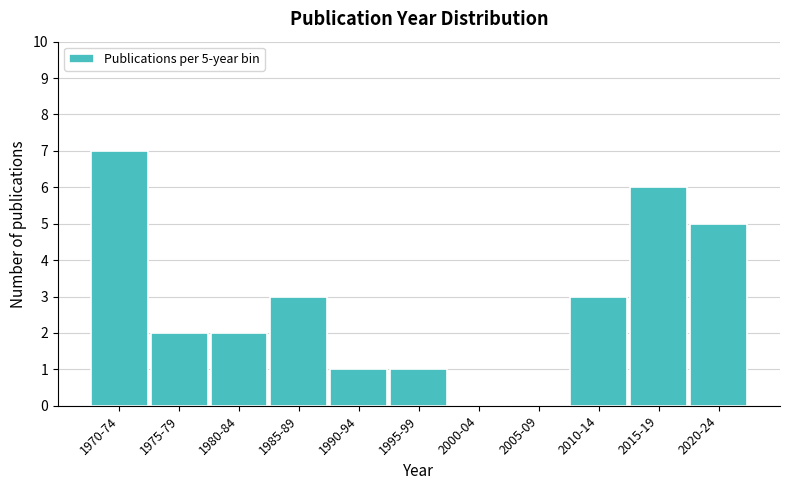

Reading left to right, extract all data points from this chart.

1970-74=7	1975-79=2	1980-84=2	1985-89=3	1990-94=1	1995-99=1	2000-04=0	2005-09=0	2010-14=3	2015-19=6	2020-24=5